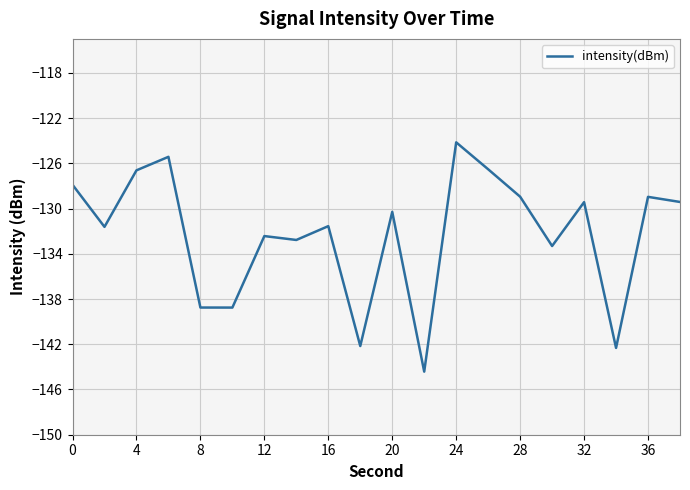

What is the difference between the maximum and minimum values?

20.3